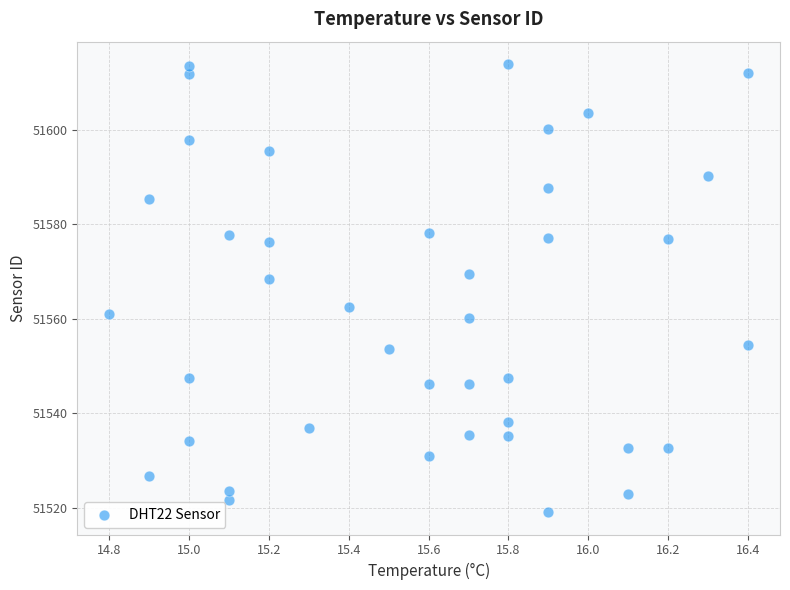

What is the range of X values (max minus min)?

1.6